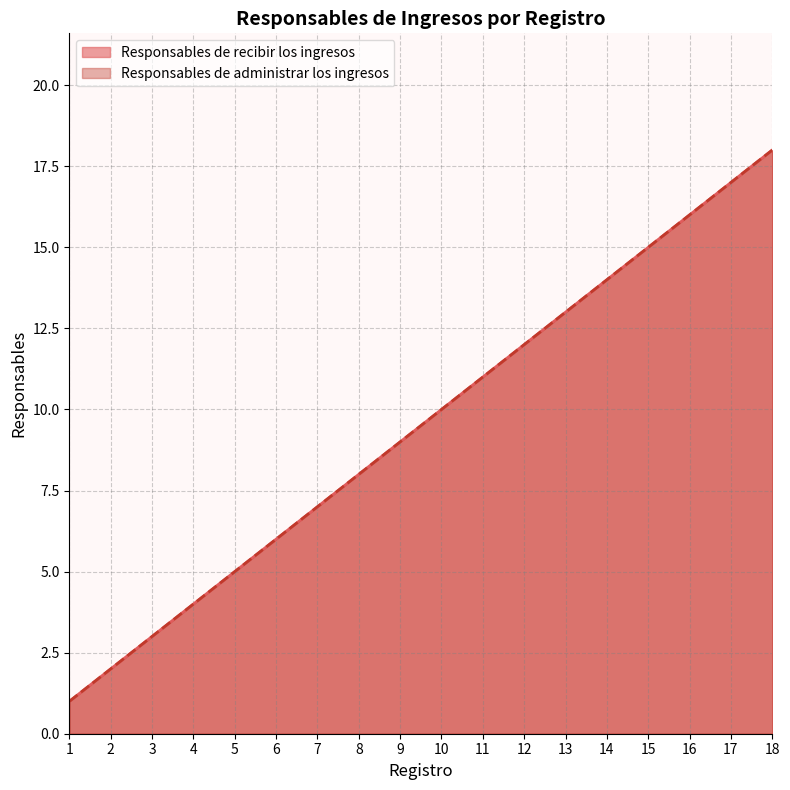

The Responsables de administrar los ingresos series shows 6 at 13. True or false?

False